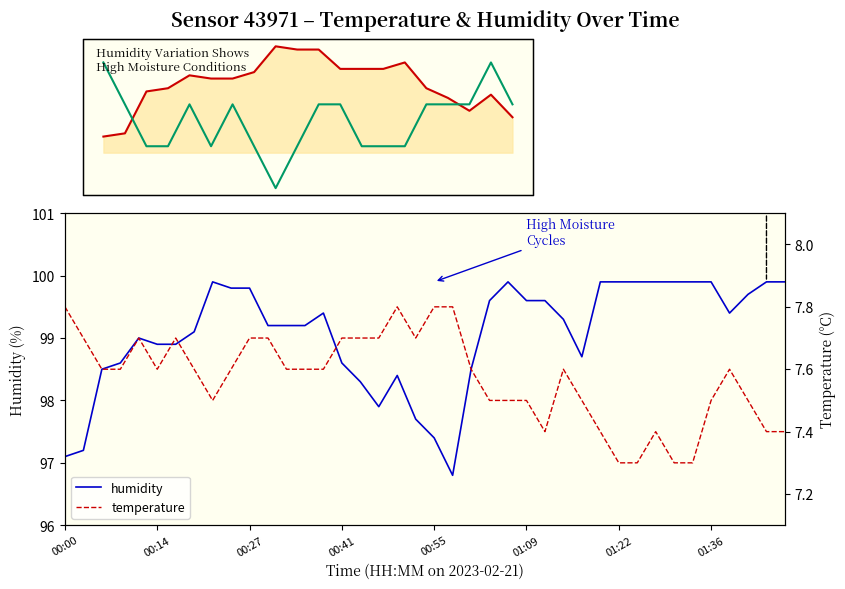

Which series changed the most between 00:49 and 00:58?

humidity